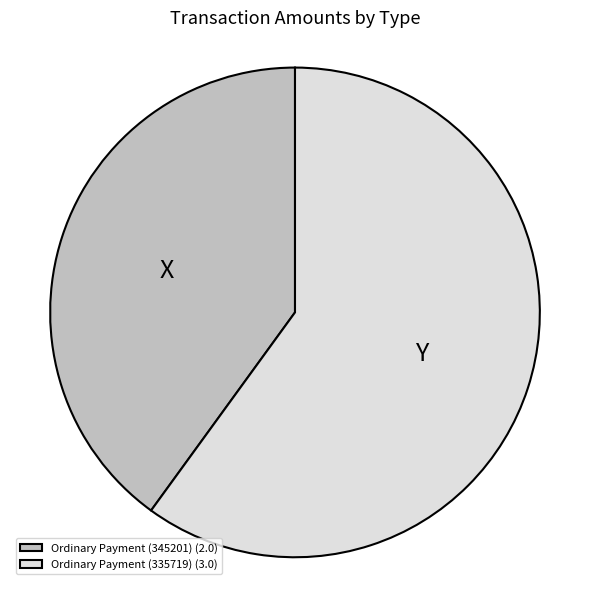

Rank the categories by value from lowest to highest.

Ordinary Payment (345201) (2.0), Ordinary Payment (335719) (3.0)